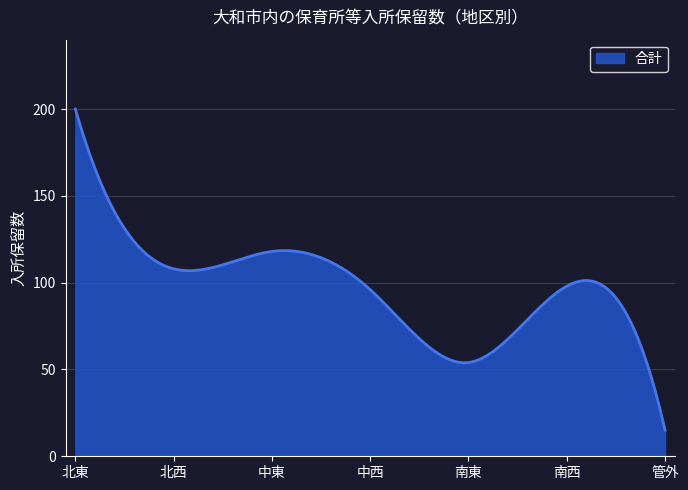

Does the chart display data point markers on the line(s)?

No